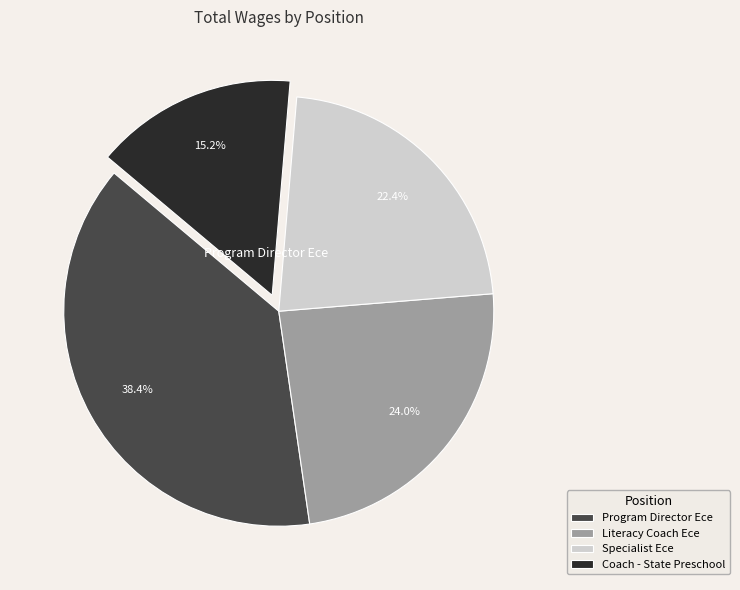

What percentage is NOT represented by Literacy Coach Ece?

76.0%